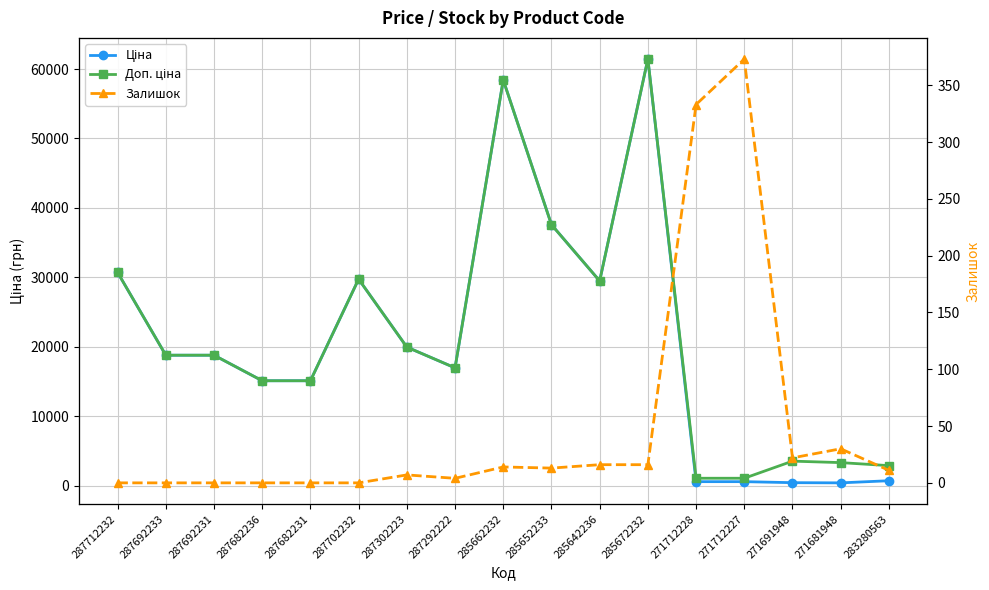

True or false: Ціна has a value of 29747.2 at 287702232.

True